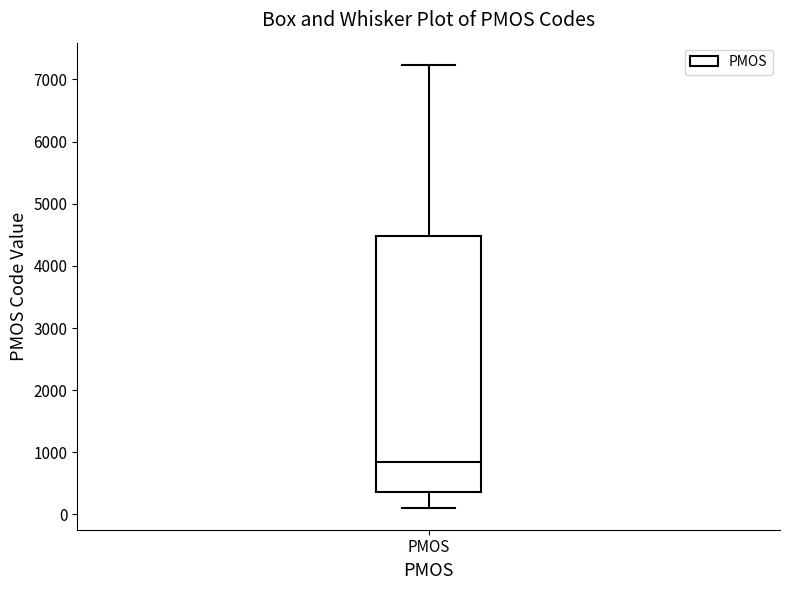

Where is the upper edge of the box for PMOS on the y-axis? The values are not printed on the chart, so give them approximately, as read against the axis.

4500